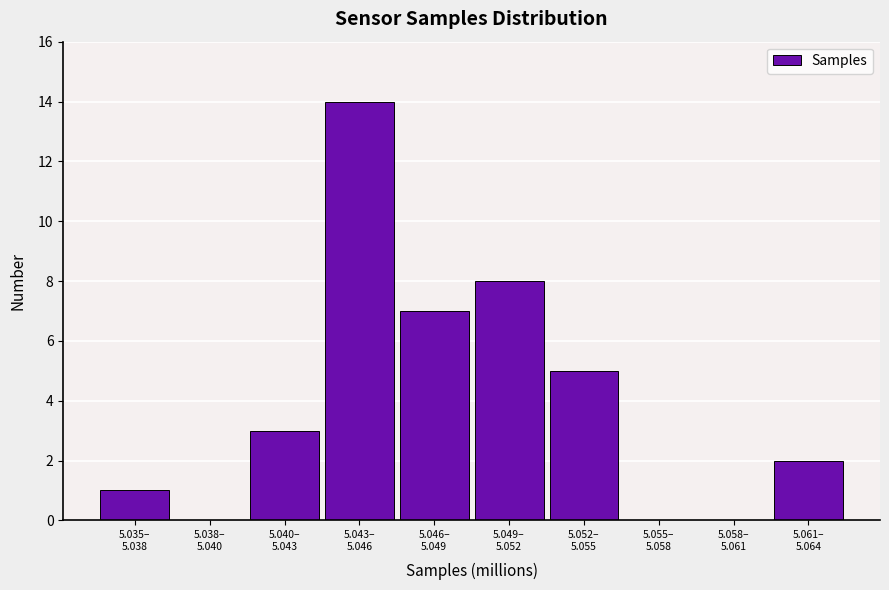

What is the maximum value shown in the chart?

14